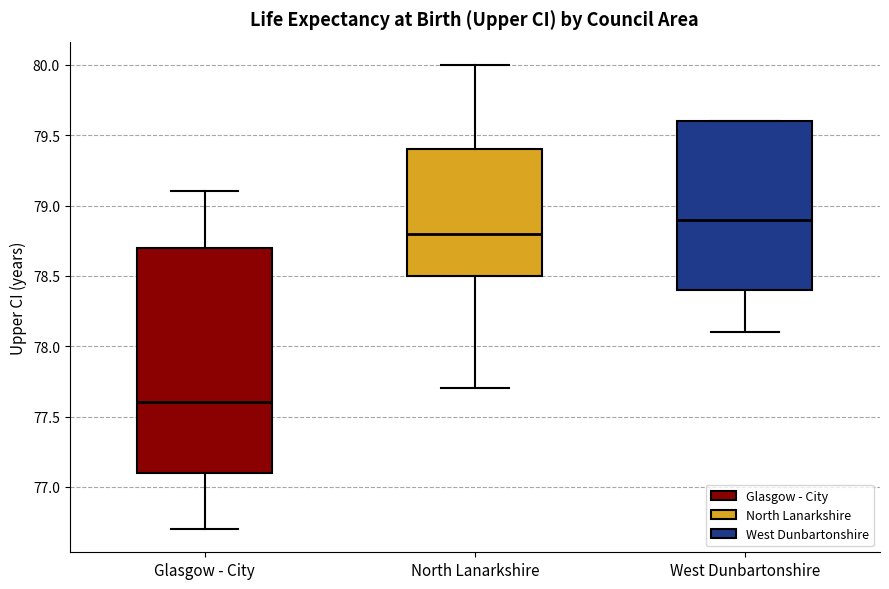

Comparing the boxes themselves (not the whiskers), which one is the tallest?

Glasgow - City